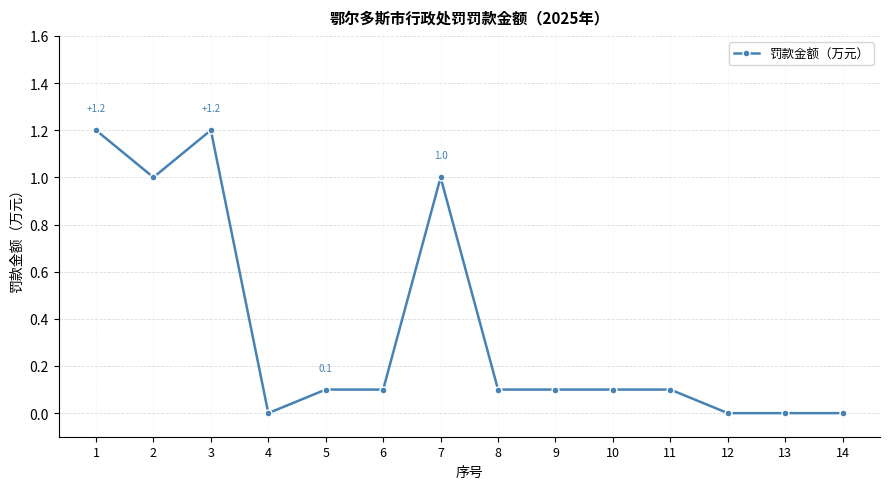

At which category does the data reach its first local peak?

3